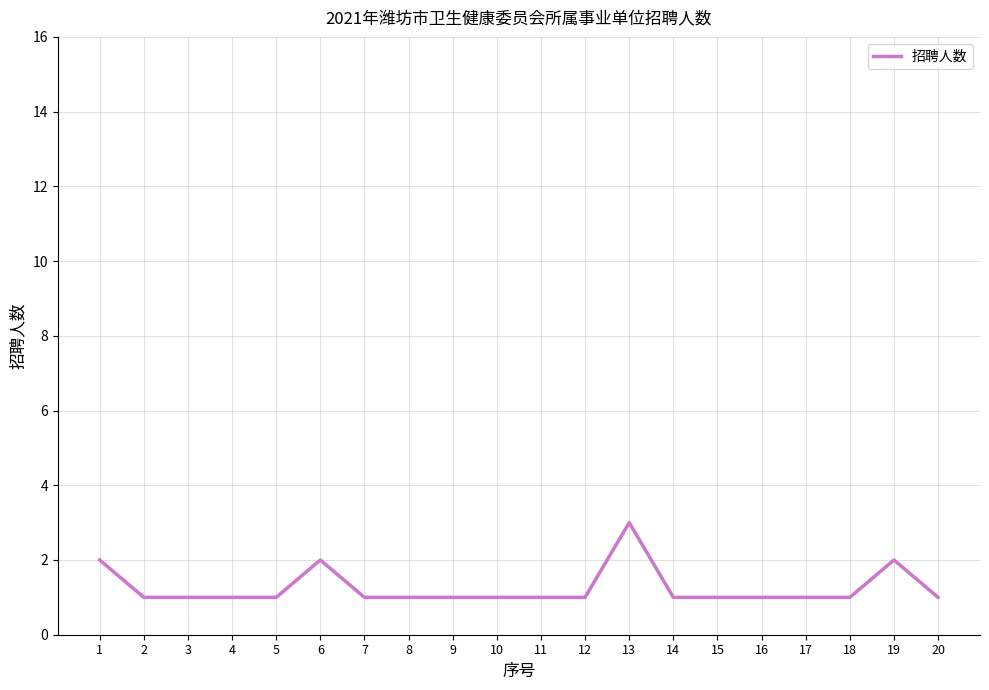

True or false: the data shows 1 at 2.

True